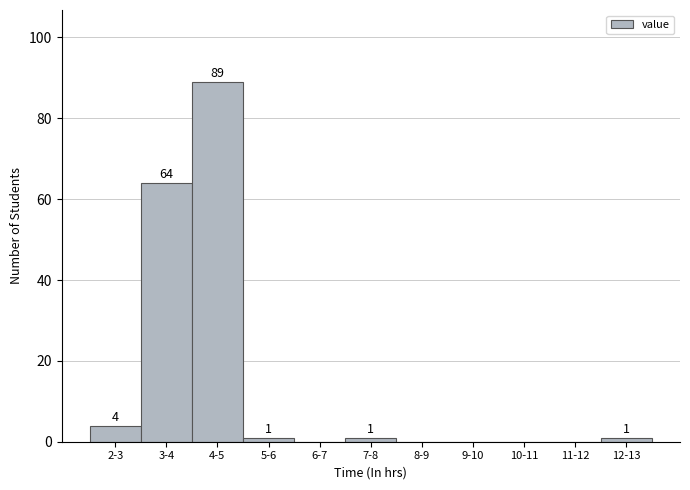

Reading left to right, what are all the values shown in this chart?

2-3=4	3-4=64	4-5=89	5-6=1	6-7=0	7-8=1	8-9=0	9-10=0	10-11=0	11-12=0	12-13=1